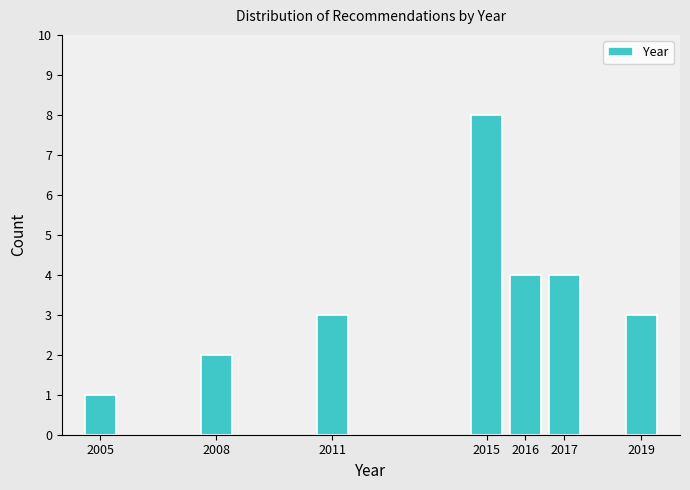

Reading right to left, extract all data points from this chart.

3	4	4	8	3	2	1